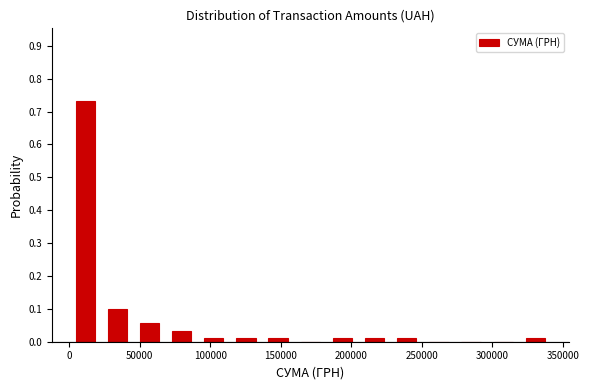

Reading left to right, transcribe this chart: for each bar, give the range it covers on the x-axis and its height. Neither the bar edges nor the heights are printed on the chart, so give them approximately, as read against the axes.

0 to 25000: 0.73
25000 to 45000: 0.10
45000 to 70000: 0.06
70000 to 90000: 0.03
90000 to 115000: 0.01
115000 to 135000: 0.01
135000 to 160000: 0.01
160000 to 180000: 0
180000 to 205000: 0.01
205000 to 230000: 0.01
230000 to 250000: 0.01
250000 to 275000: 0
275000 to 295000: 0
295000 to 320000: 0
320000 to 340000: 0.01